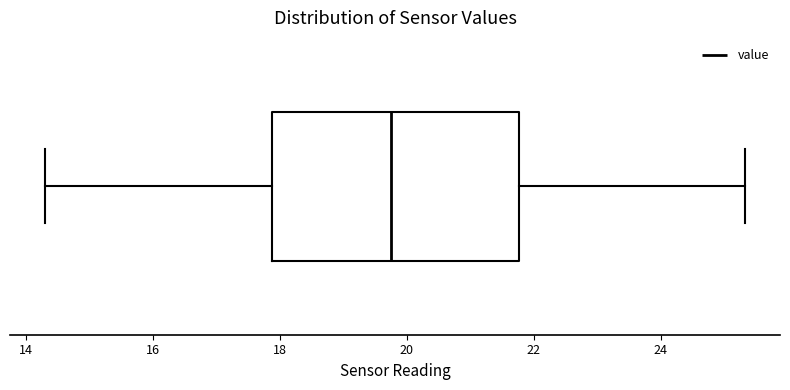

Transcribe this box plot: give where the median line is, the range the box spans, and where the two whiskers end, as read against the x-axis. The values are not printed on the chart, so give them approximately, as read against the axis.

median 19.8, box 17.8 to 21.8, whiskers 14.4 to 25.4